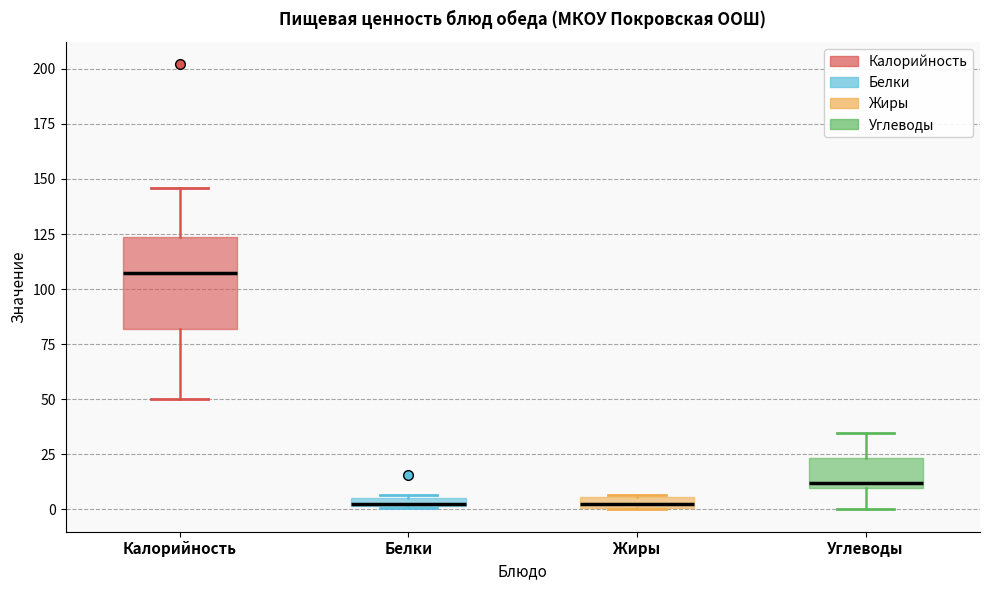

Where is the lower edge of the box for Калорийность on the y-axis? The values are not printed on the chart, so give them approximately, as read against the axis.

80